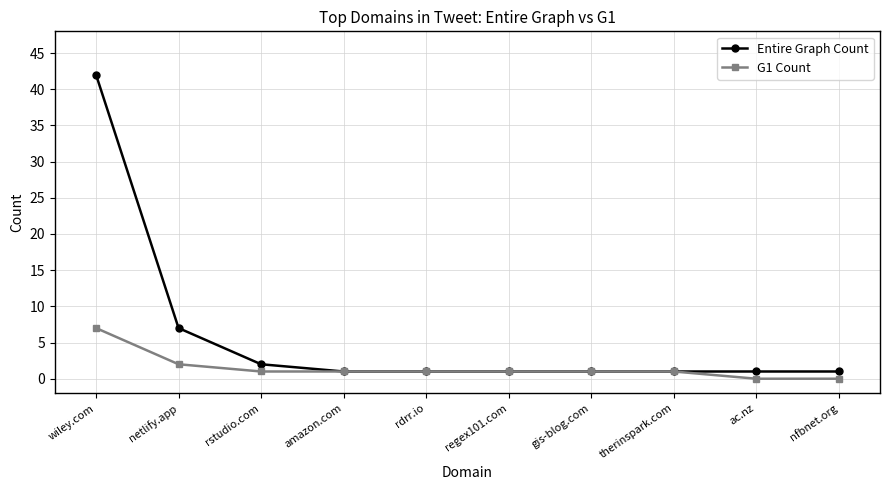

Rank the series by their maximum value, from lowest to highest.

G1 Count, Entire Graph Count